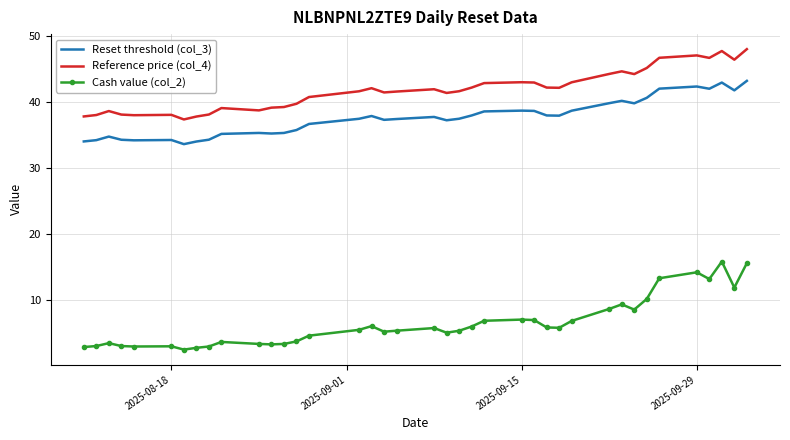

True or false: Cash value (col_2) and Reference price (col_4) intersect in this chart.

False